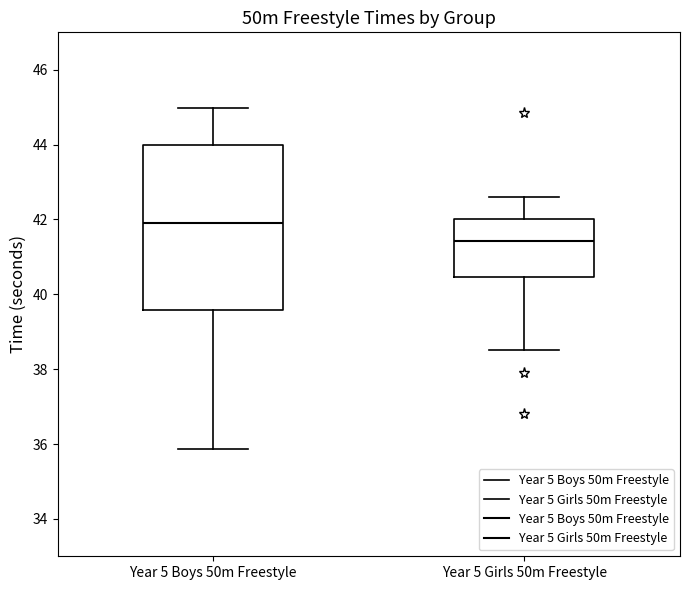

Reading left to right, read every box against the y-axis: the position of its median line, the range the box covers, and the ends of its whiskers. The values are not printed on the chart, so give them approximately, as read against the axis.

Year 5 Boys 50m Freestyle: median 42.0, box 39.6 to 44.0, whiskers 35.8 to 45.0
Year 5 Girls 50m Freestyle: median 41.4, box 40.4 to 42.0, whiskers 38.6 to 42.6